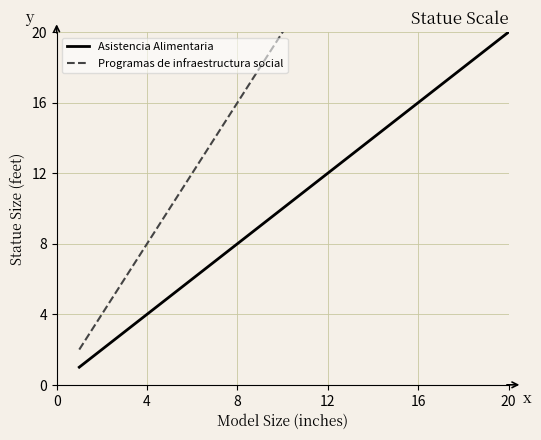

The value of Asistencia Alimentaria at 12 is 16. True or false?

False